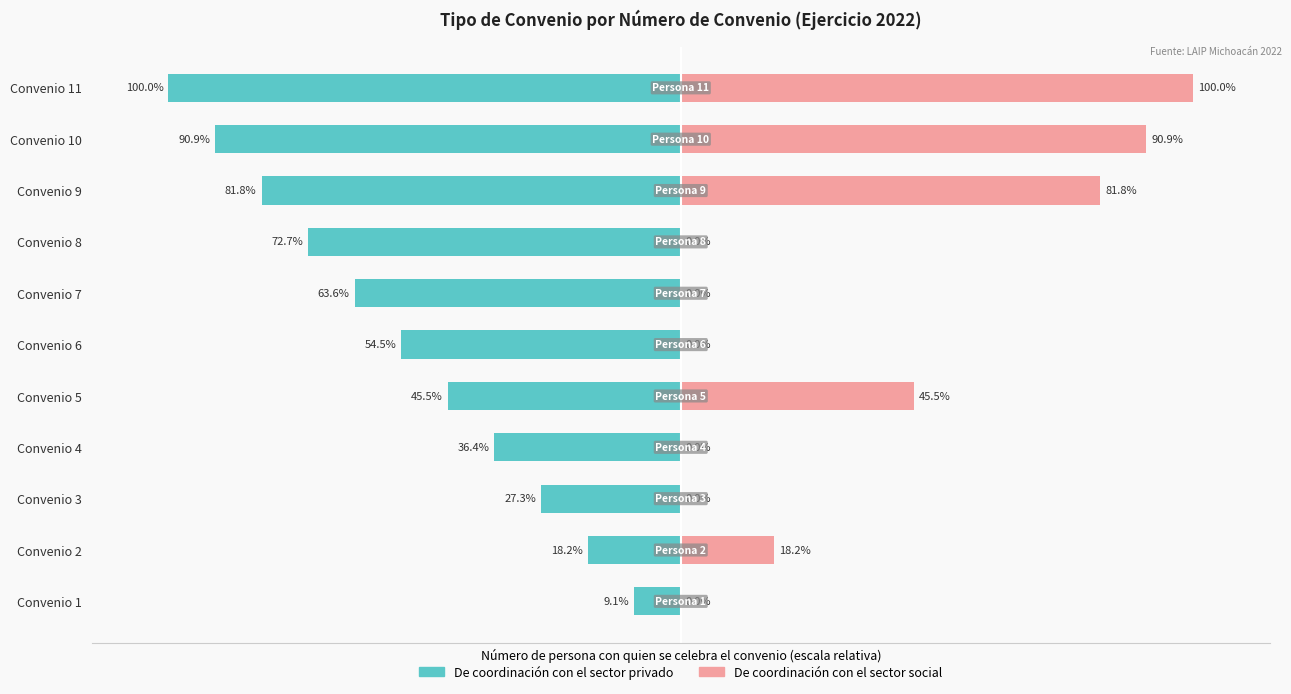

What is the label of the 3rd bar from the right?

Convenio 9 (2022-04-21)